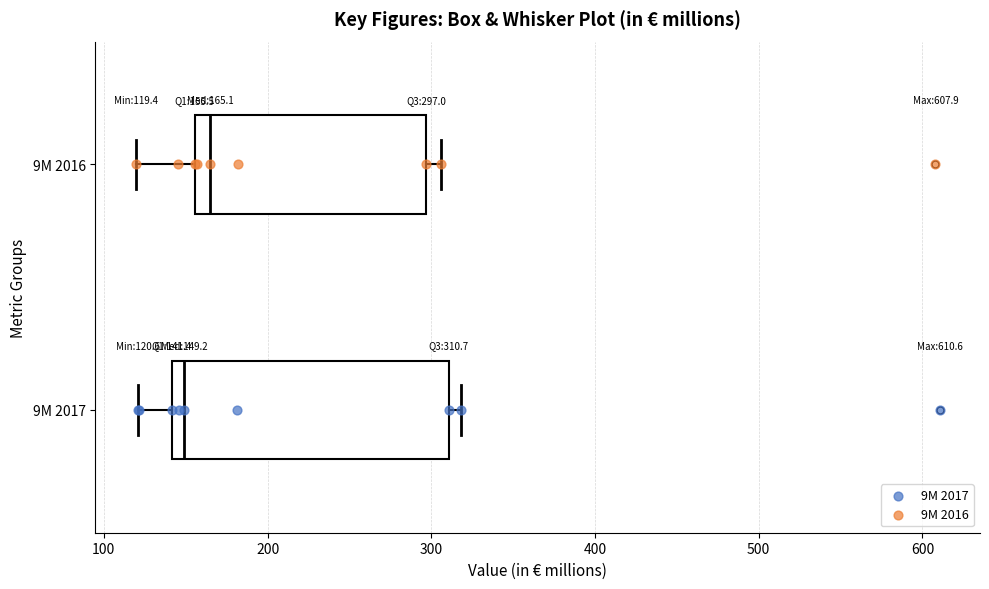

Which box's median line is the furthest to the right?

9M 2016